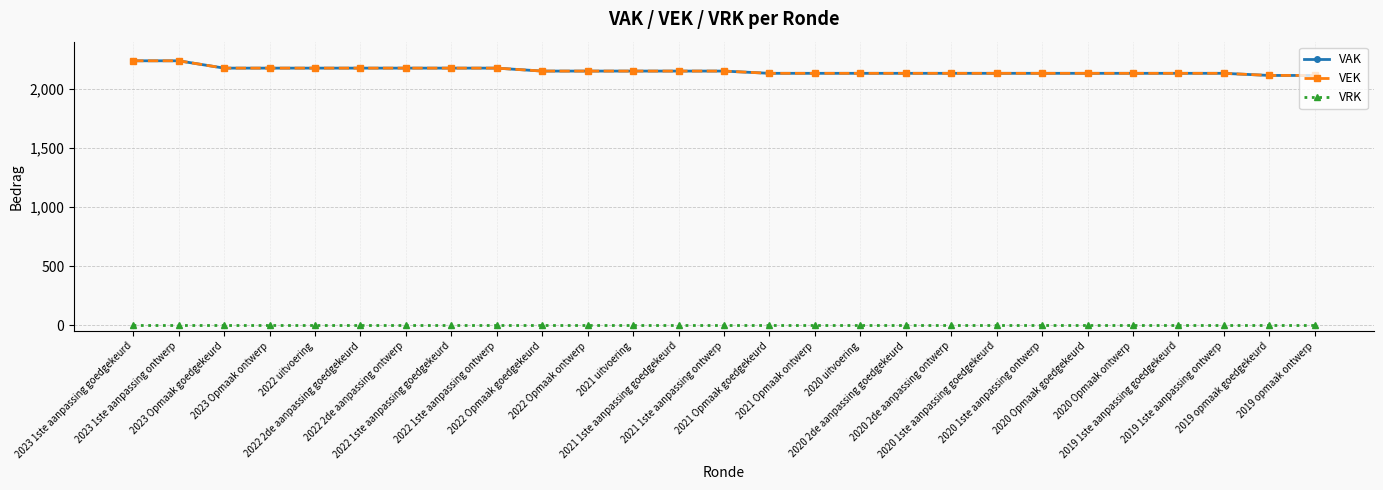

Does the chart have visible grid lines?

Yes